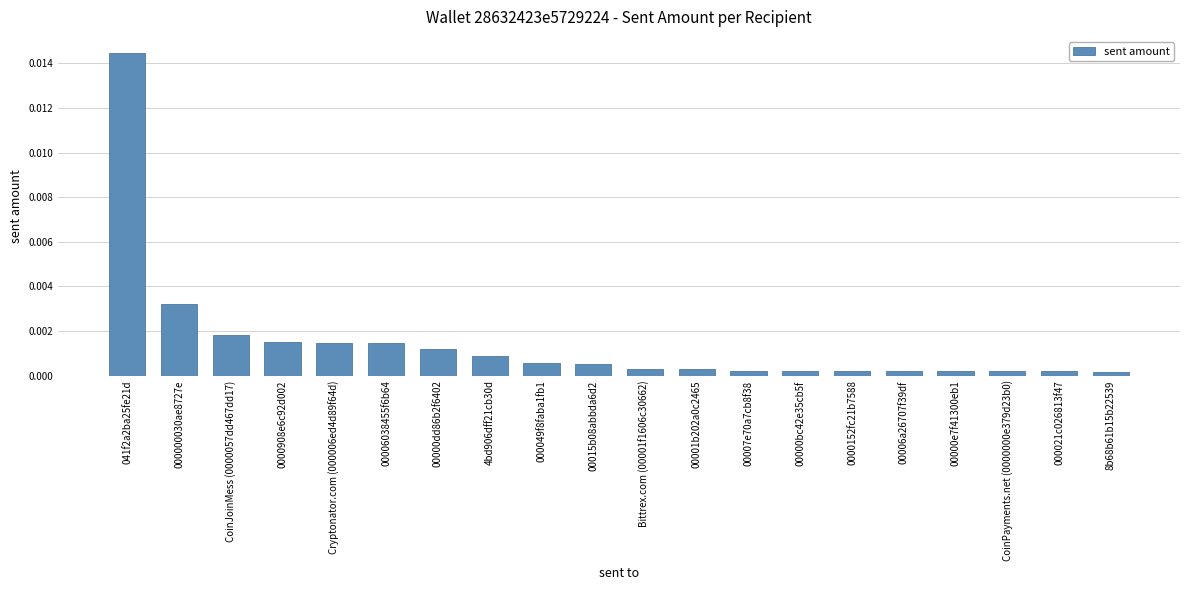

What is the label of the 10th bar from the right?

Bittrex.com (00001f1606c30662)